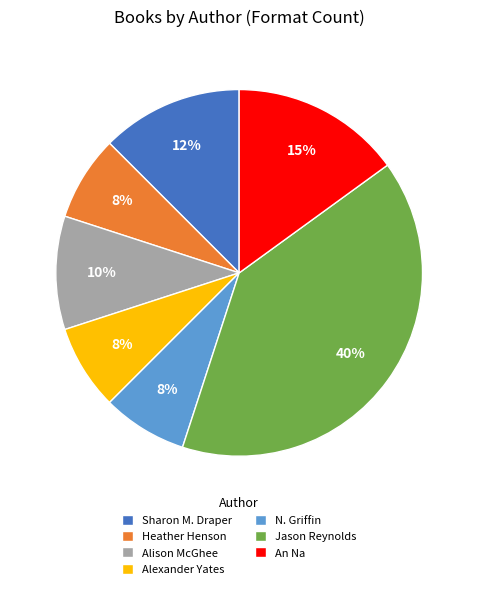

Is it true that Sharon M. Draper is 18% of the pie?

False